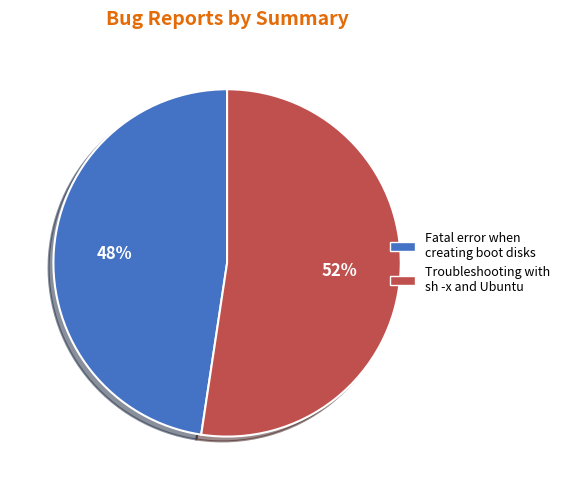

What is the largest slice in the pie chart?

Troubleshooting with sh -x and Ubuntu